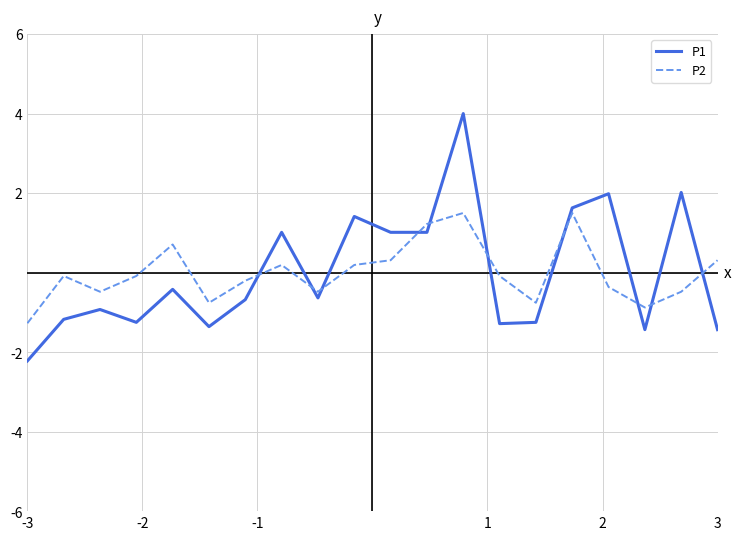

How many lines are shown in the chart?

2